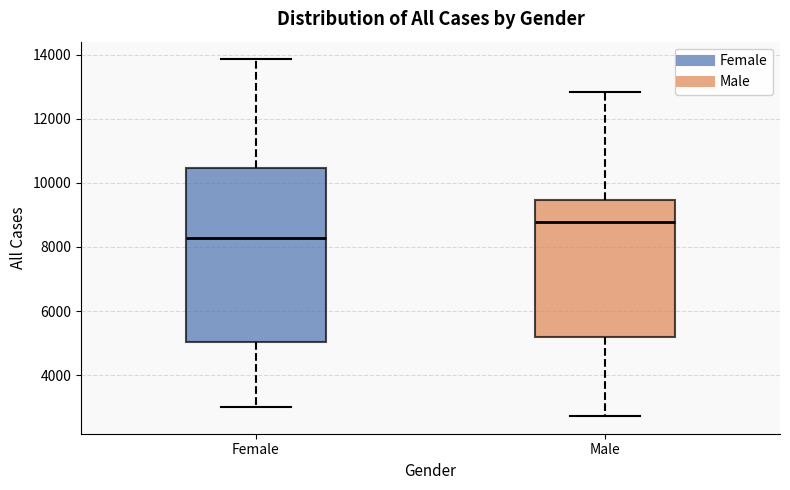

Which box is the tallest, from its lower edge to its upper edge?

Female